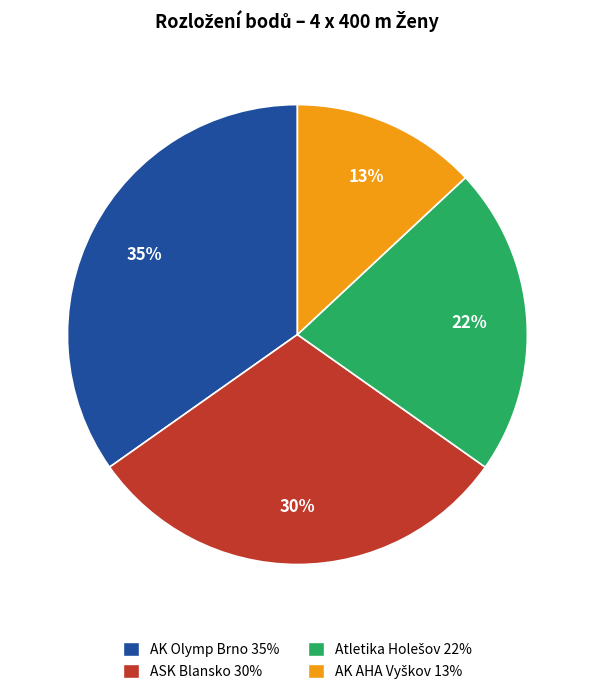

Is ASK Blansko the majority of the pie?

No